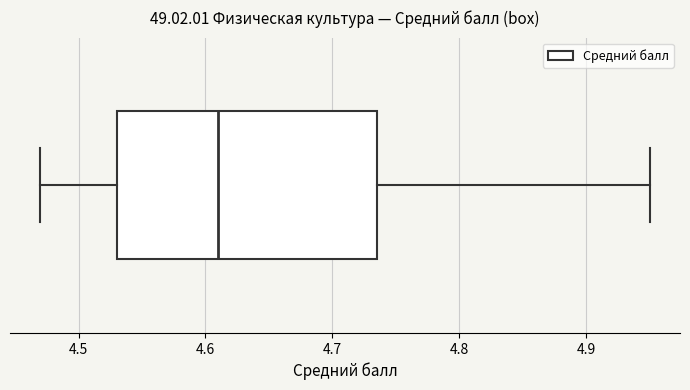

Transcribe this box plot: give where the median line is, the range the box spans, and where the two whiskers end, as read against the x-axis. The values are not printed on the chart, so give them approximately, as read against the axis.

median 4.61, box 4.53 to 4.74, whiskers 4.47 to 4.95